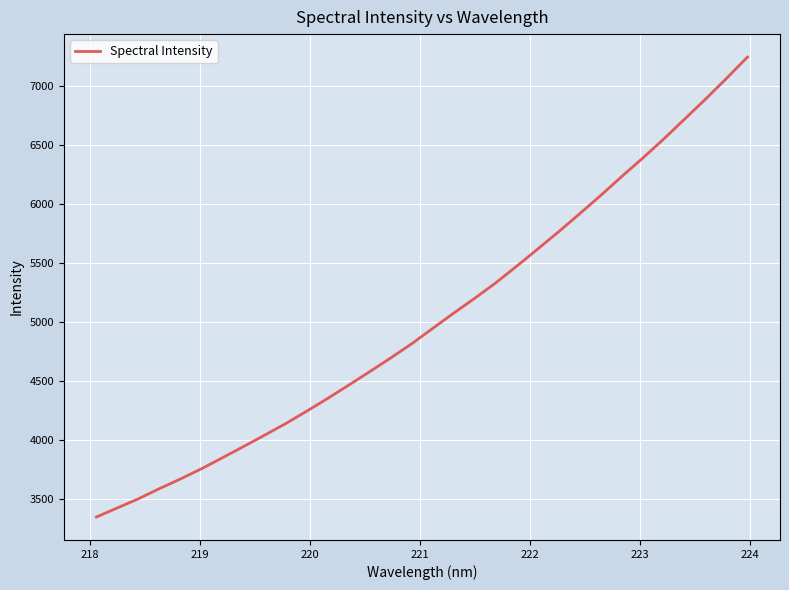

What is the minimum value shown in the chart?

3347.7